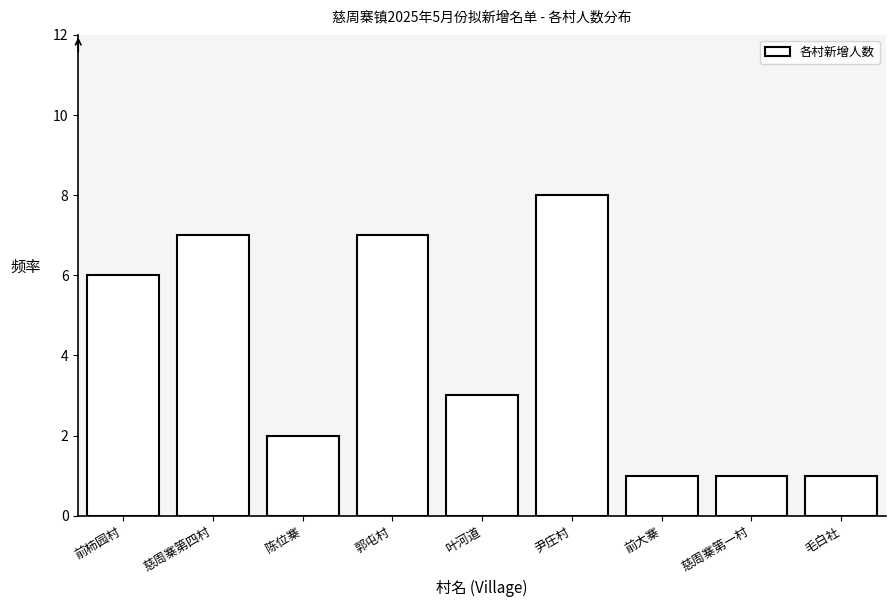

Reading left to right, what are all the values shown in this chart?

6	7	2	7	3	8	1	1	1